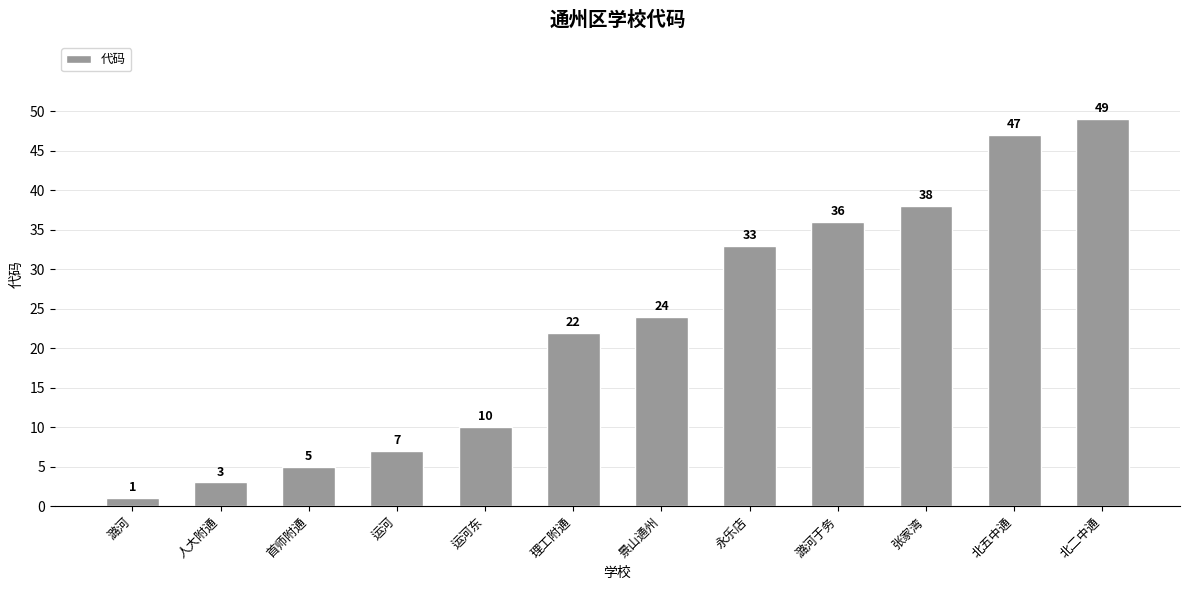

What is the maximum value shown in the chart?

49